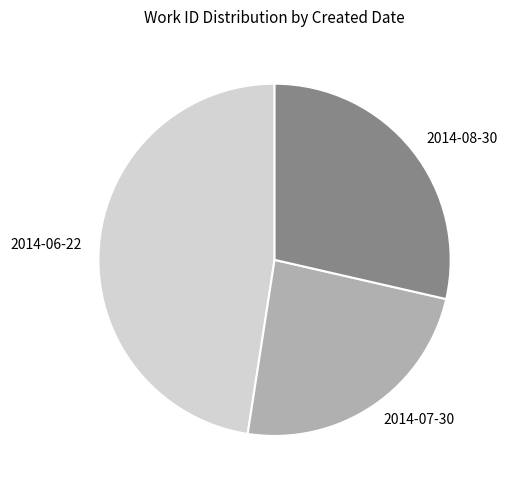

Rank the categories by value from lowest to highest.

2014-07-30, 2014-08-30, 2014-06-22